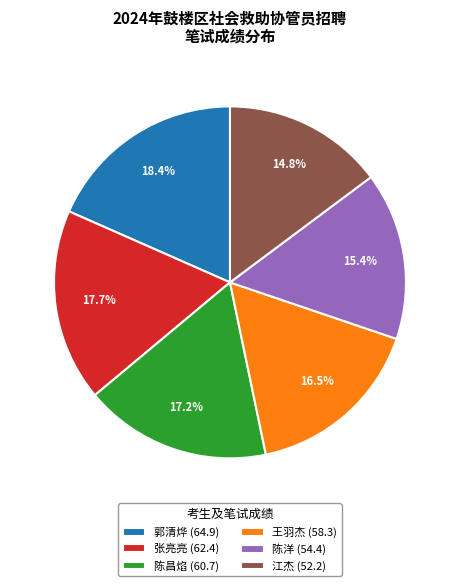

Does 江杰 (52.2) represent more than half of the total?

No